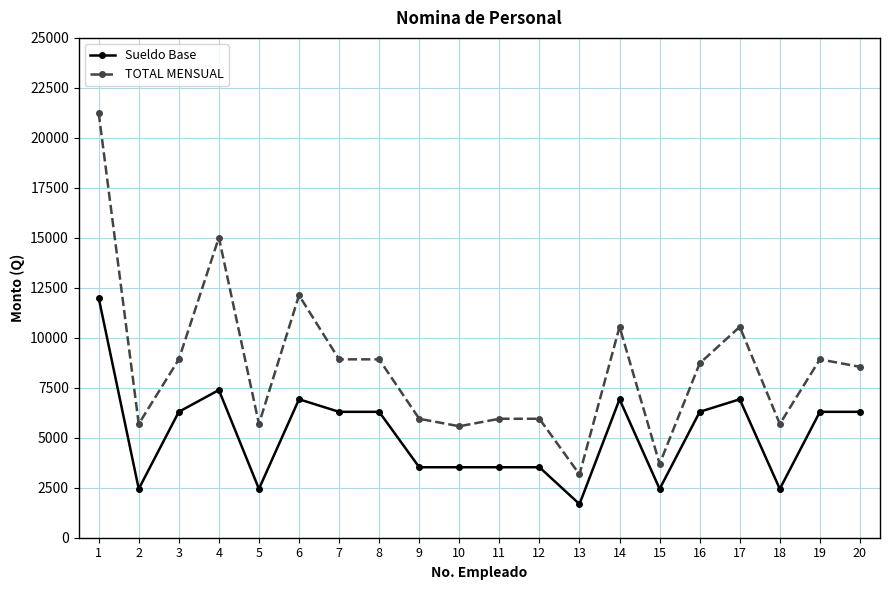

Reading right to left, list all the values displayed in this chart.

Sueldo Base: 20=6297	19=6297	18=2441	17=6925	16=6297	15=2441	14=6925	13=1682	12=3525	11=3525	10=3525	9=3525	8=6297	7=6297	6=6925	5=2441	4=7387	3=6297	2=2441	1=12000
TOTAL MENSUAL: 20=8547	19=8922	18=5691	17=10550	16=8722	15=3691	14=10550	13=3167	12=5950	11=5950	10=5575	9=5950	8=8922	7=8922	6=12125	5=5691	4=15012	3=8922	2=5691	1=21250